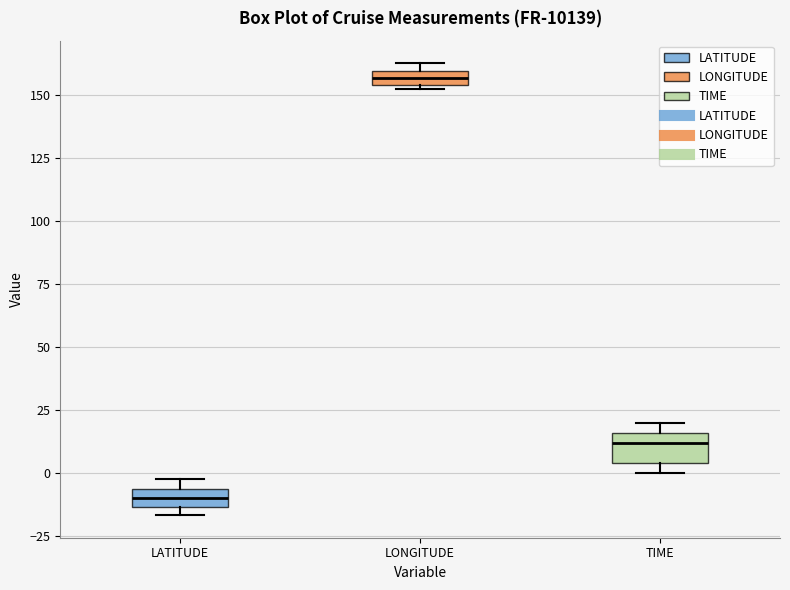

Where is the lower edge of the box for LONGITUDE on the y-axis? The values are not printed on the chart, so give them approximately, as read against the axis.

155